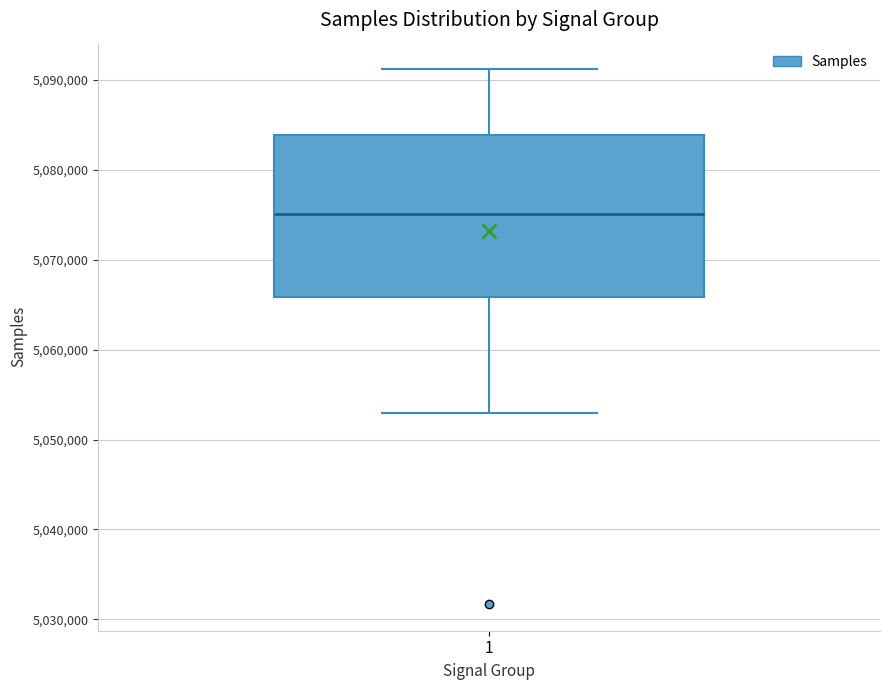

Read this box plot against the y-axis: the position of the median line, the range covered by the box, and the ends of both whiskers. The values are not printed on the chart, so give them approximately, as read against the axis.

median 5075000, box 5066000 to 5084000, whiskers 5053000 to 5091000